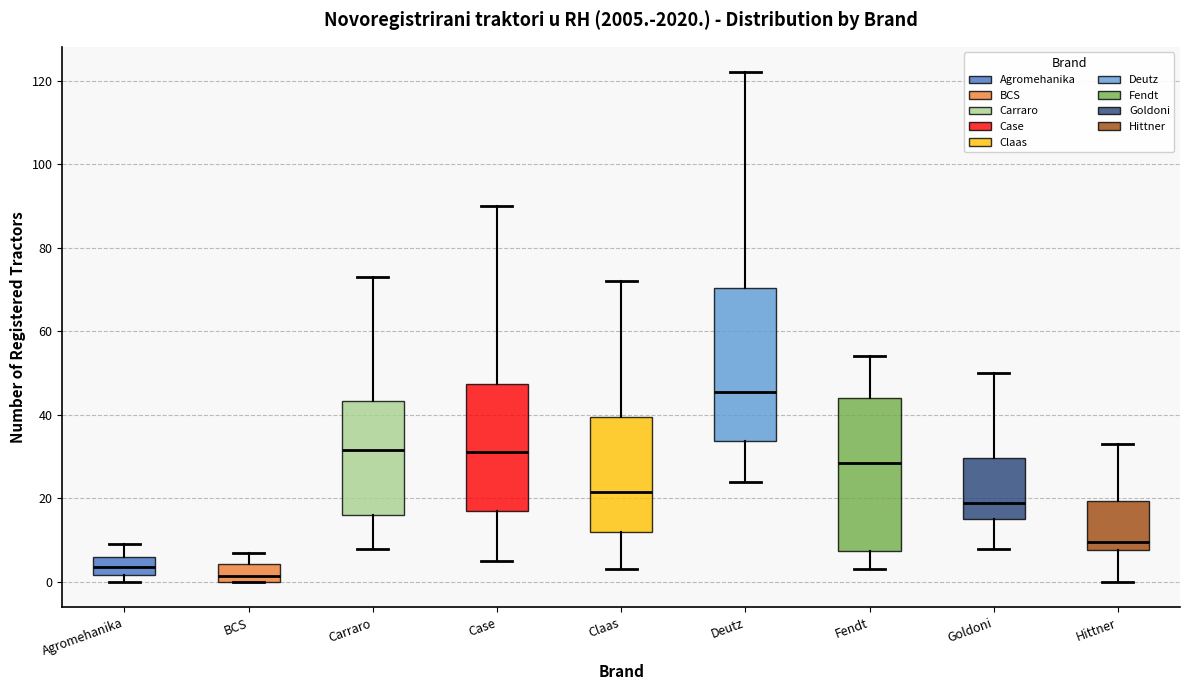

Which box has the lowest median line?

BCS